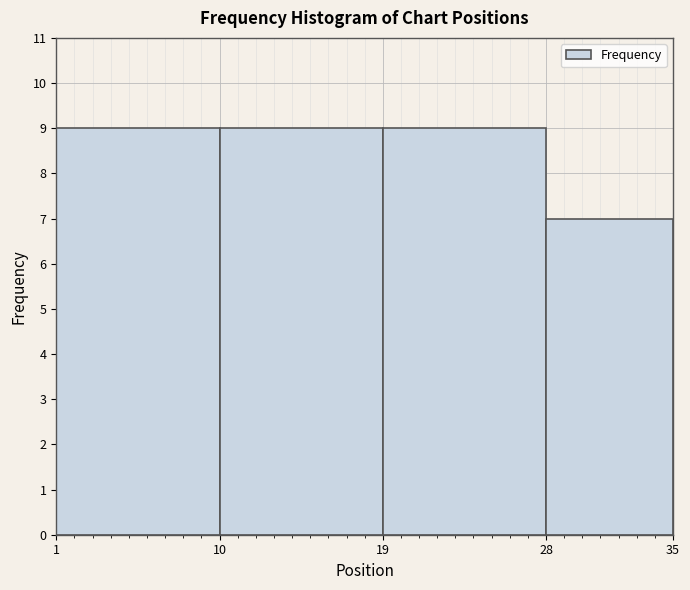

Reading left to right, list every bar in this chart as the range it spans on the x-axis followed by its height. The values are not printed on the chart, so give them approximately, as read against the axis.

1 to 10: 9
10 to 19: 9
19 to 28: 9
28 to 35: 7